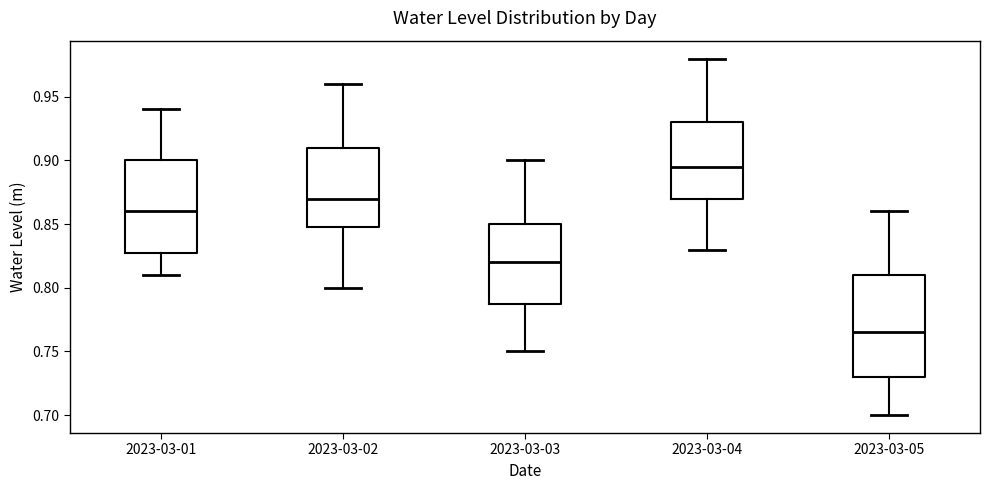

Reading left to right, read every box against the y-axis: the position of its median line, the range the box covers, and the ends of its whiskers. The values are not printed on the chart, so give them approximately, as read against the axis.

2023-03-01: median 0.860, box 0.830 to 0.900, whiskers 0.810 to 0.940
2023-03-02: median 0.870, box 0.850 to 0.910, whiskers 0.800 to 0.960
2023-03-03: median 0.820, box 0.790 to 0.850, whiskers 0.750 to 0.900
2023-03-04: median 0.895, box 0.870 to 0.930, whiskers 0.830 to 0.980
2023-03-05: median 0.765, box 0.730 to 0.810, whiskers 0.700 to 0.860